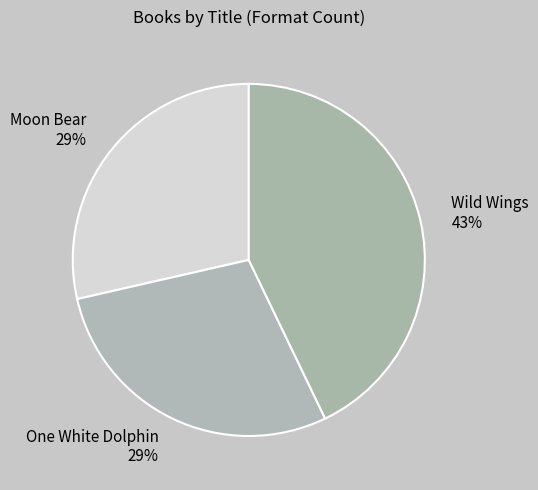

How many slices are in this pie chart?

3